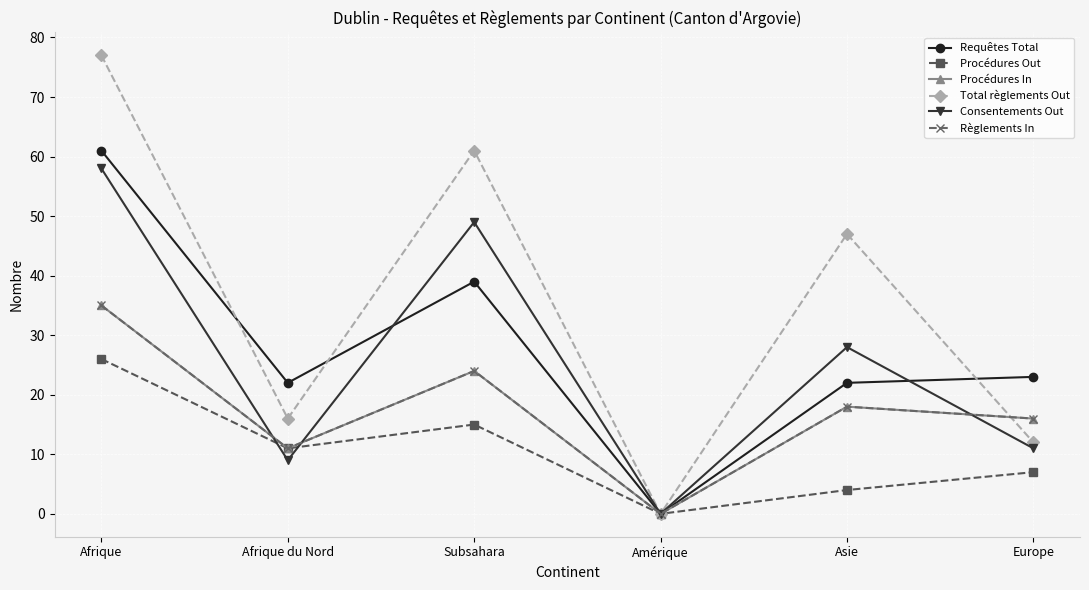

Reading left to right, what are all the values shown in this chart?

Requêtes Total: Afrique=61	Afrique du Nord=22	Subsahara=39	Amérique=0	Asie=22	Europe=23
Procédures Out: Afrique=26	Afrique du Nord=11	Subsahara=15	Amérique=0	Asie=4	Europe=7
Procédures In: Afrique=35	Afrique du Nord=11	Subsahara=24	Amérique=0	Asie=18	Europe=16
Total règlements Out: Afrique=77	Afrique du Nord=16	Subsahara=61	Amérique=0	Asie=47	Europe=12
Consentements Out: Afrique=58	Afrique du Nord=9	Subsahara=49	Amérique=0	Asie=28	Europe=11
Règlements In: Afrique=35	Afrique du Nord=11	Subsahara=24	Amérique=0	Asie=18	Europe=16